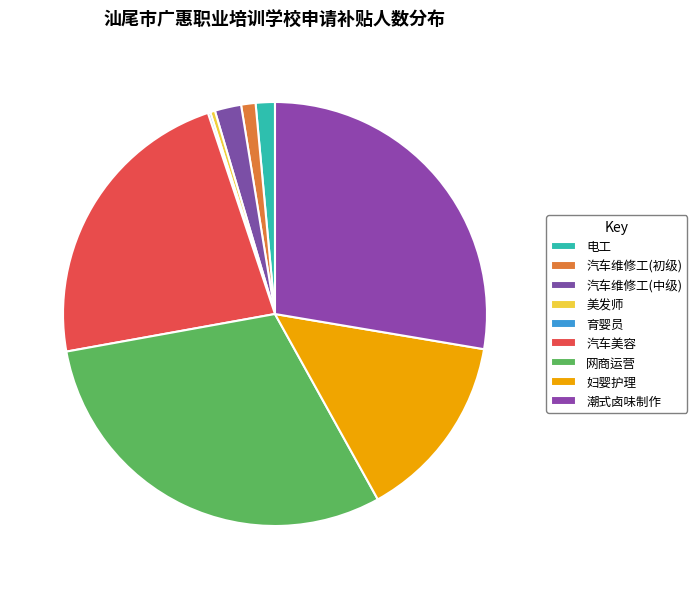

Which slice is the largest?

网商运营